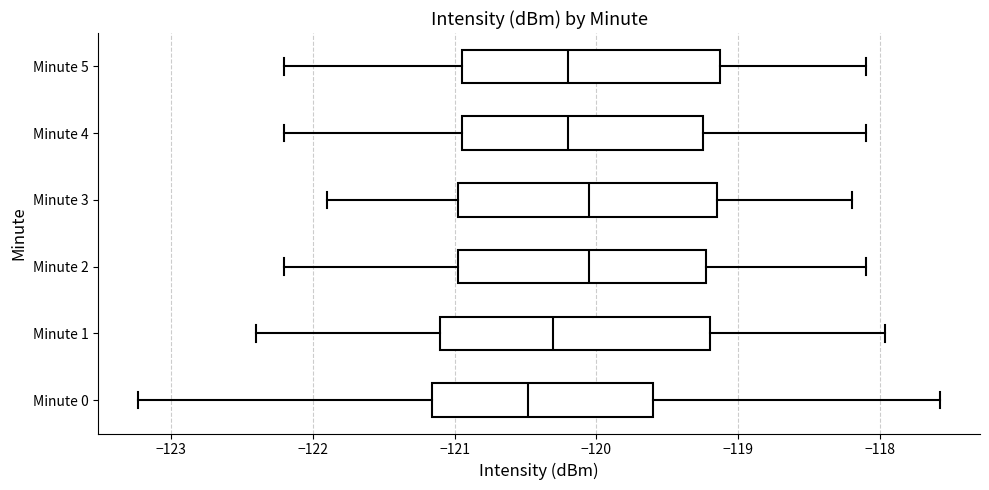

Which box has the furthest to the left median line?

Minute 0